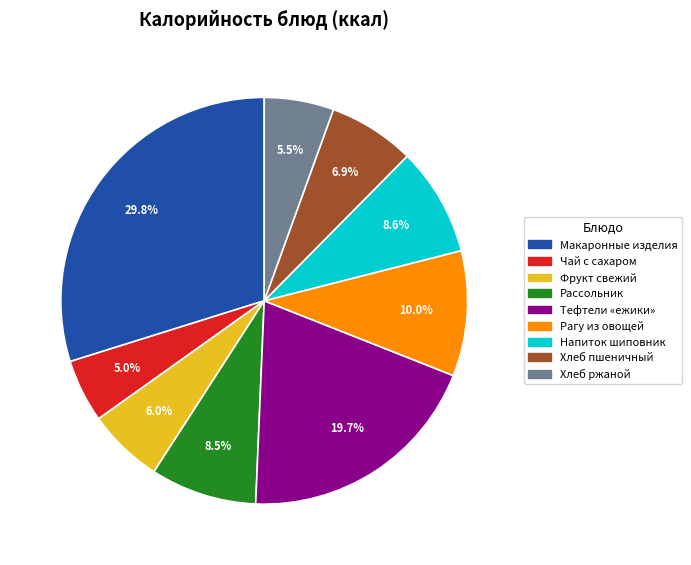

Is there any slice that represents more than half of the pie?

No